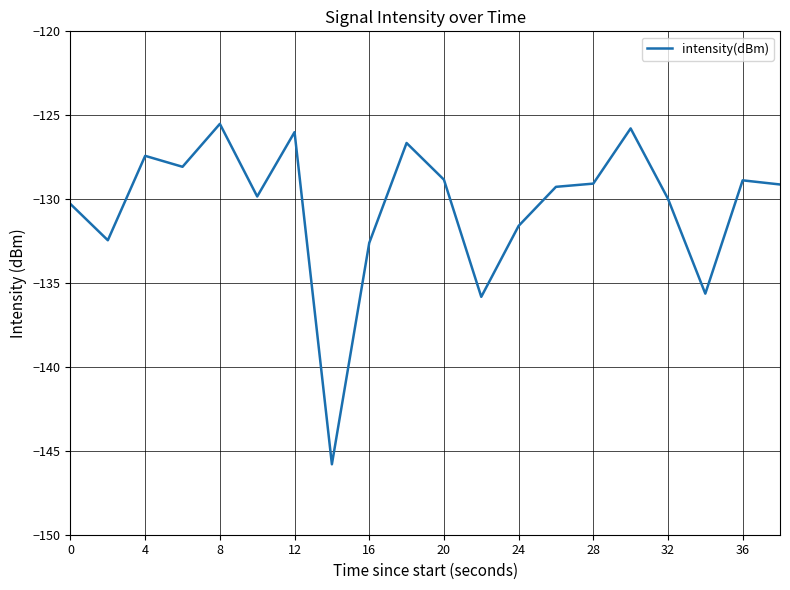

What is the maximum value shown in the chart?

-125.5